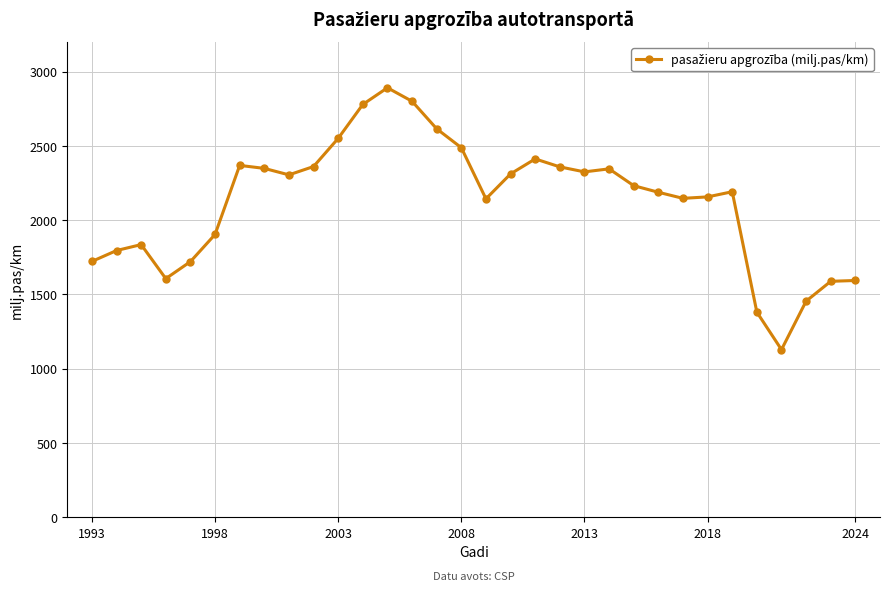

What is the maximum value shown in the chart?

2890.8